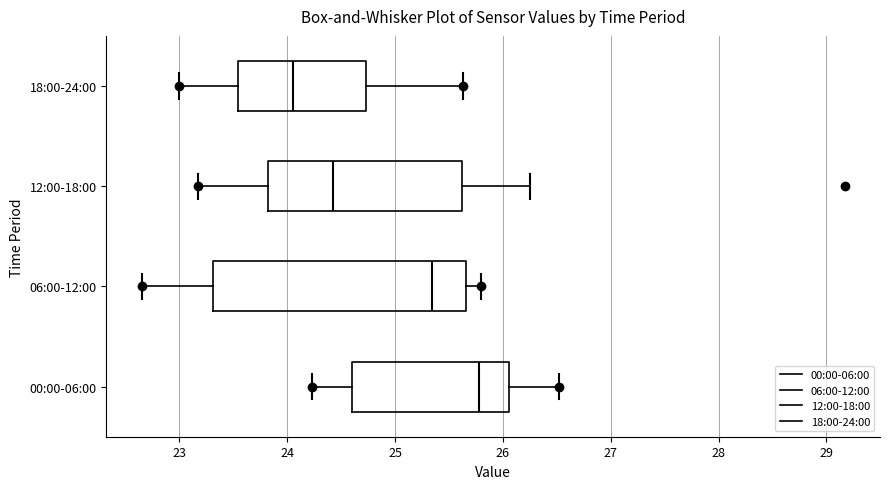

Reading bottom to top, read every box against the x-axis: the position of its median line, the range the box covers, and the ends of its whiskers. The values are not printed on the chart, so give them approximately, as read against the axis.

00:00-06:00: median 25.8, box 24.6 to 26.1, whiskers 24.2 to 26.5
06:00-12:00: median 25.3, box 23.3 to 25.7, whiskers 22.7 to 25.8
12:00-18:00: median 24.4, box 23.8 to 25.6, whiskers 23.2 to 26.3
18:00-24:00: median 24.1, box 23.5 to 24.7, whiskers 23.0 to 25.6